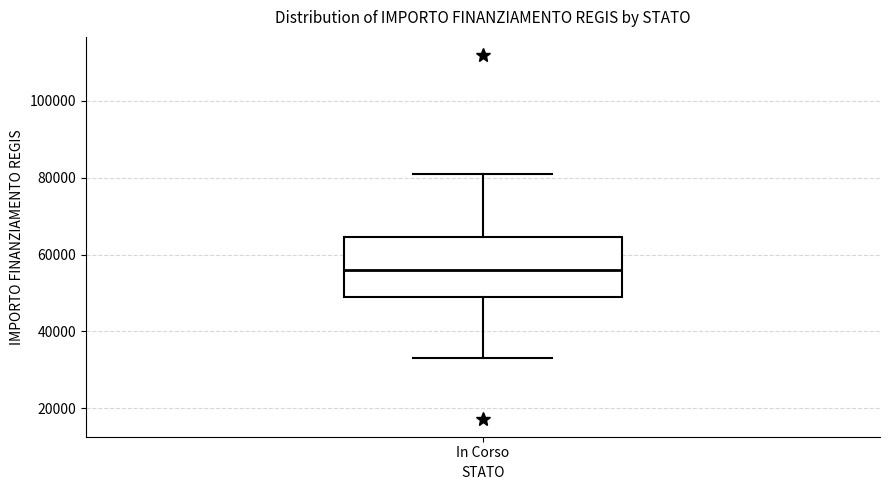

Where is the upper edge of the box for In Corso on the y-axis? The values are not printed on the chart, so give them approximately, as read against the axis.

64000